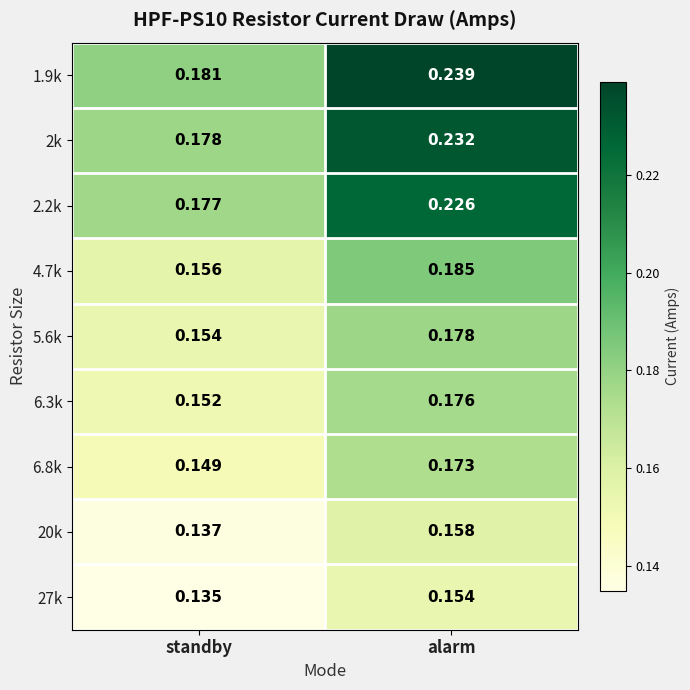

At how many categories does at least one series exceed 0?

2